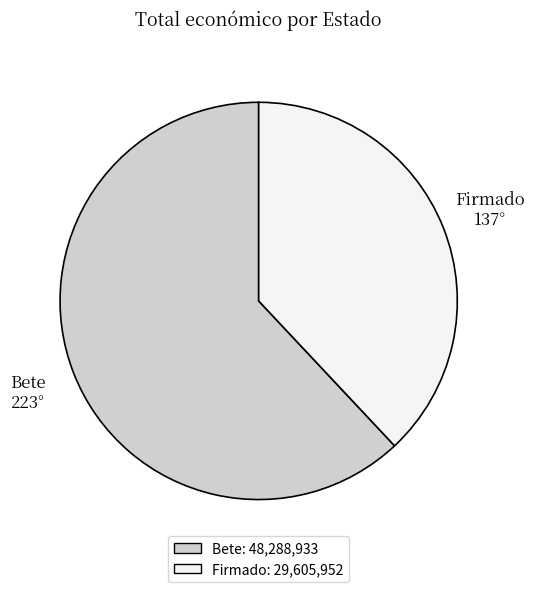

Which category has the smallest portion of the pie?

Firmado